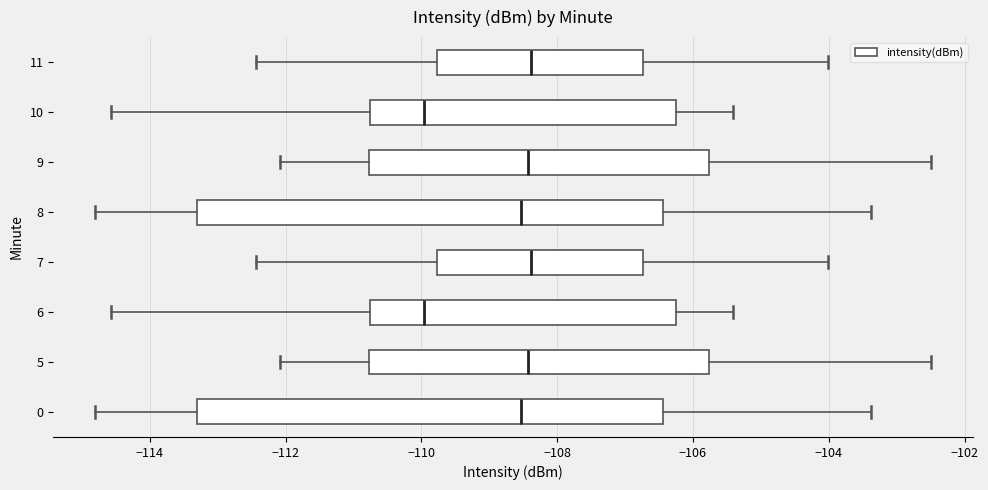

Where is the right edge of the box at y = 8 on the x-axis? The values are not printed on the chart, so give them approximately, as read against the axis.

-106.4